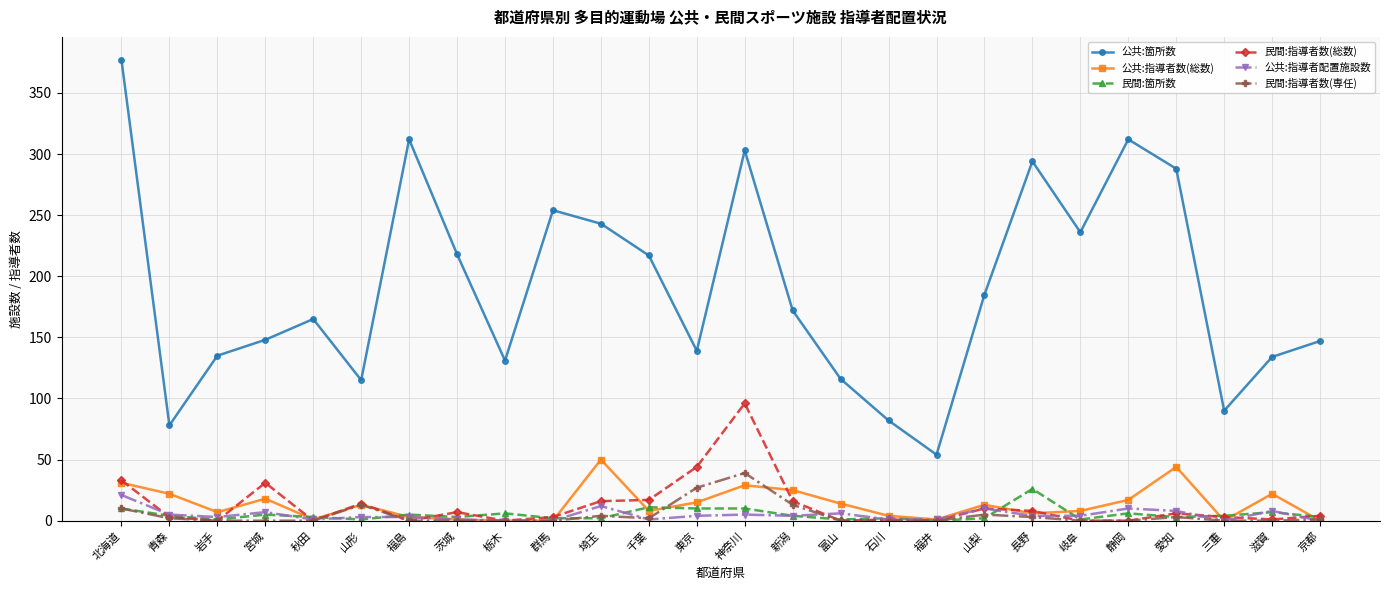

Rank the series by their maximum value, from highest to lowest.

公共:箇所数, 民間:指導者数(総数), 公共:指導者数(総数), 民間:指導者数(専任), 民間:箇所数, 公共:指導者配置施設数